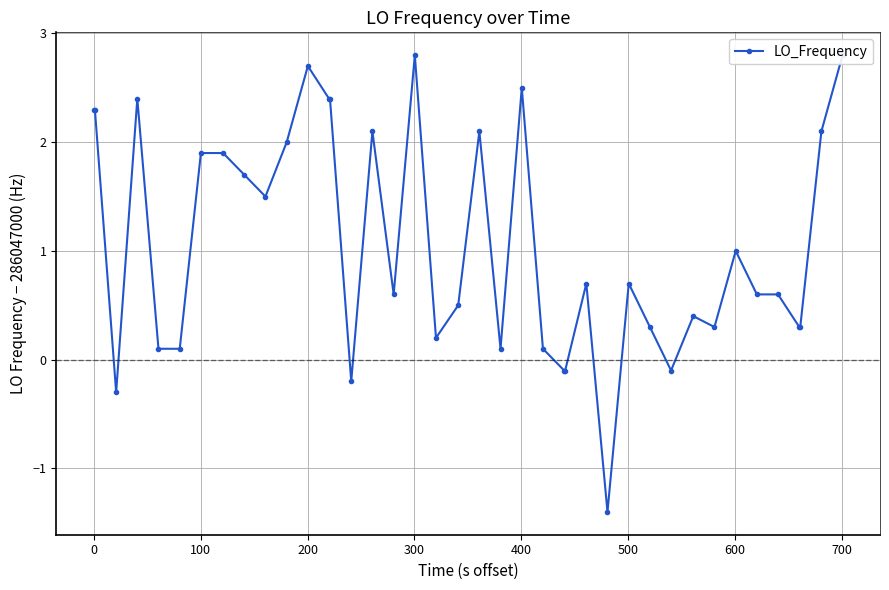

What is the maximum value shown in the chart?

2.8